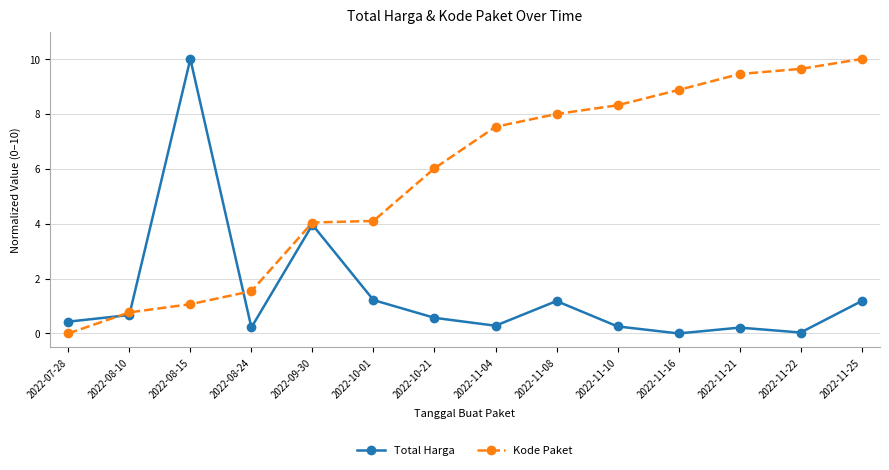

Which series changed the most between 2022-10-01 and 2022-11-16?

Kode Paket